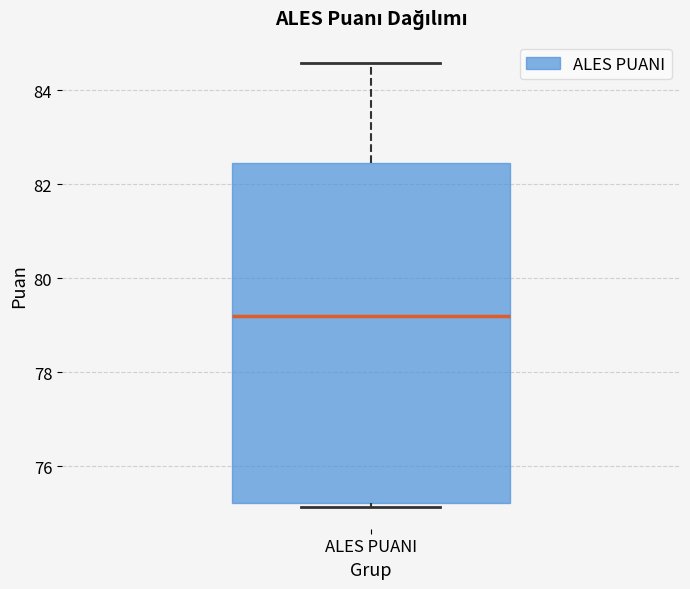

Where does the median line of the box for ALES PUANI sit on the y-axis? The values are not printed on the chart, so give them approximately, as read against the axis.

79.2